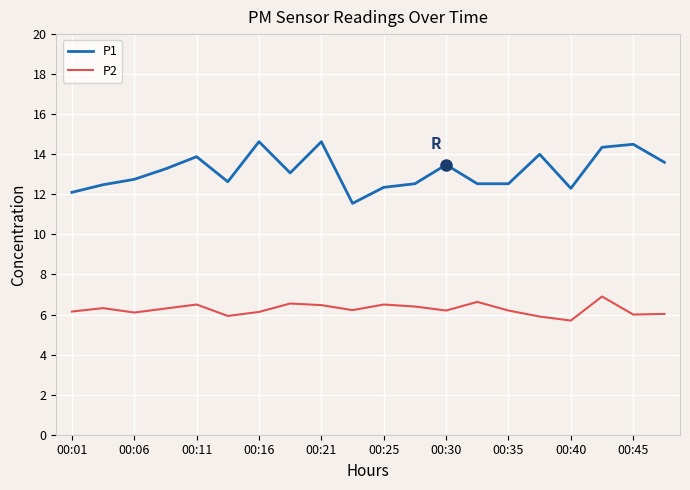

True or false: P2 and P1 intersect in this chart.

False